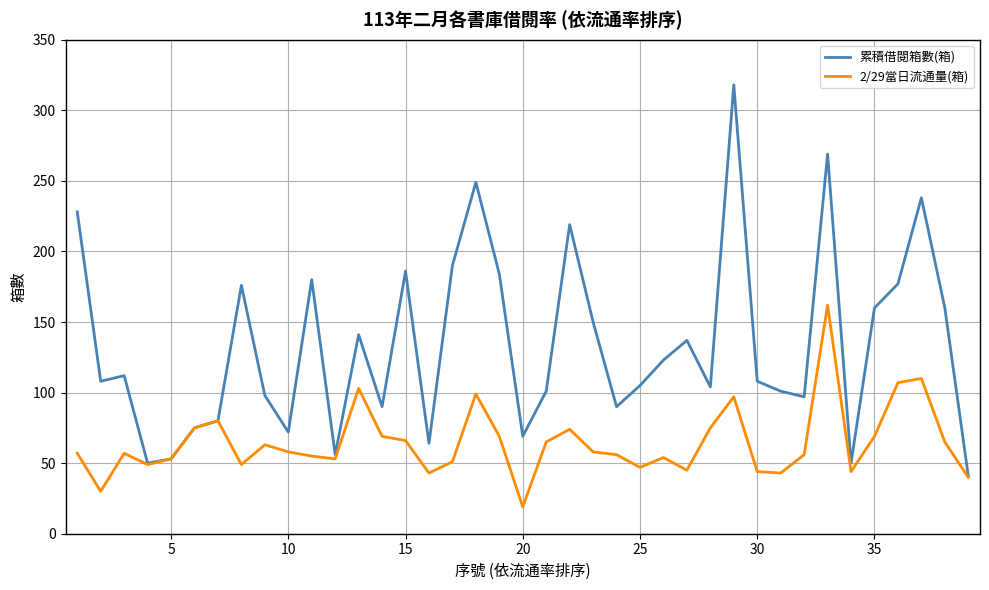

Rank the series by their average value, from highest to lowest.

累積借閱箱數(箱), 2/29當日流通量(箱)